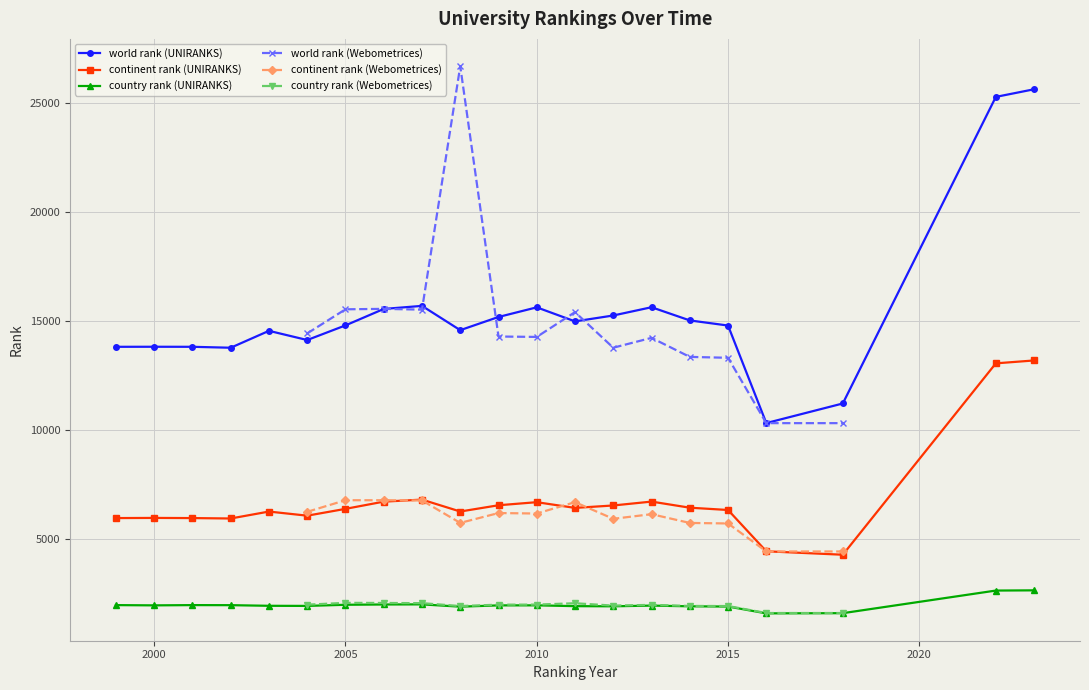

At which label does world rank (UNIRANKS) first exceed 14778?

2006